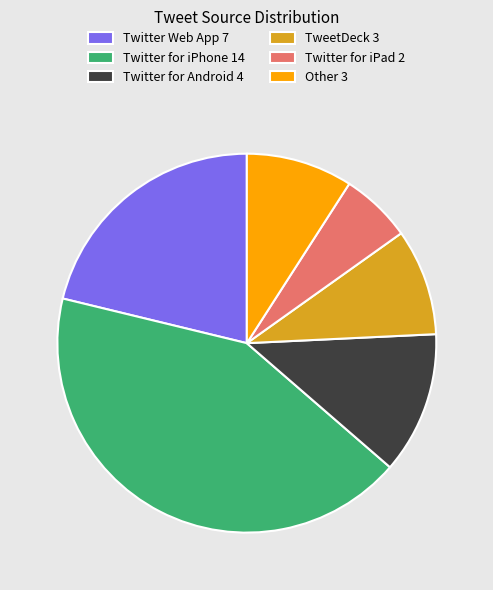

What is the largest slice in the pie chart?

Twitter for iPhone 14